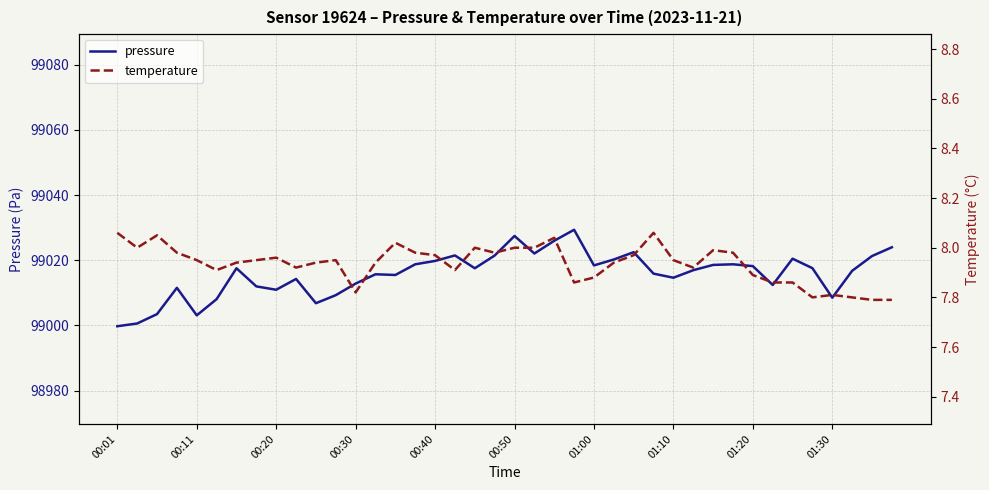

Is this an area chart (filled region under the line)?

No